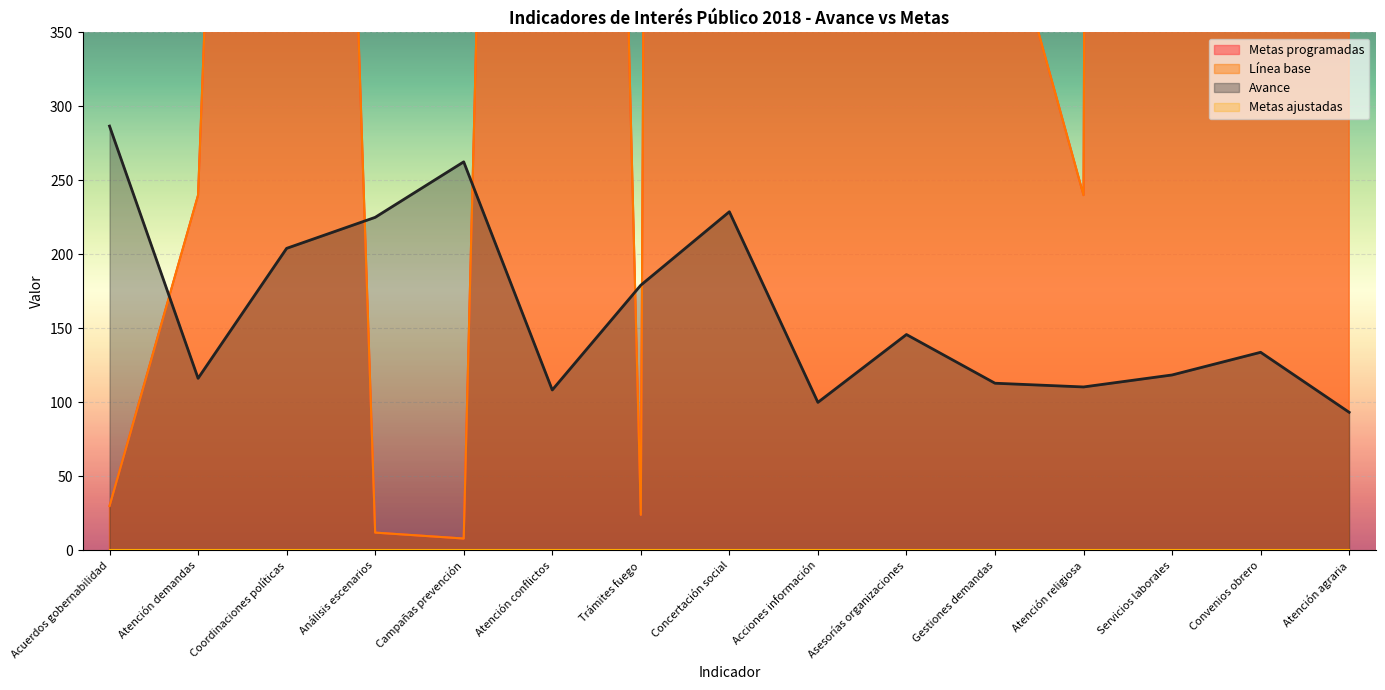

How many interior local valleys does the Metas programadas series have?

4